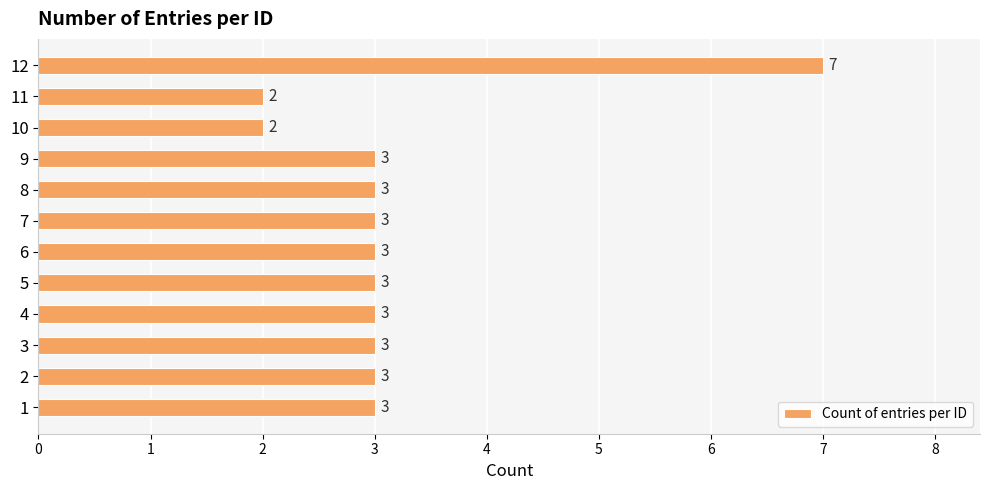

Approximately how many times larger is the value at 10 compared to 6?

0.7